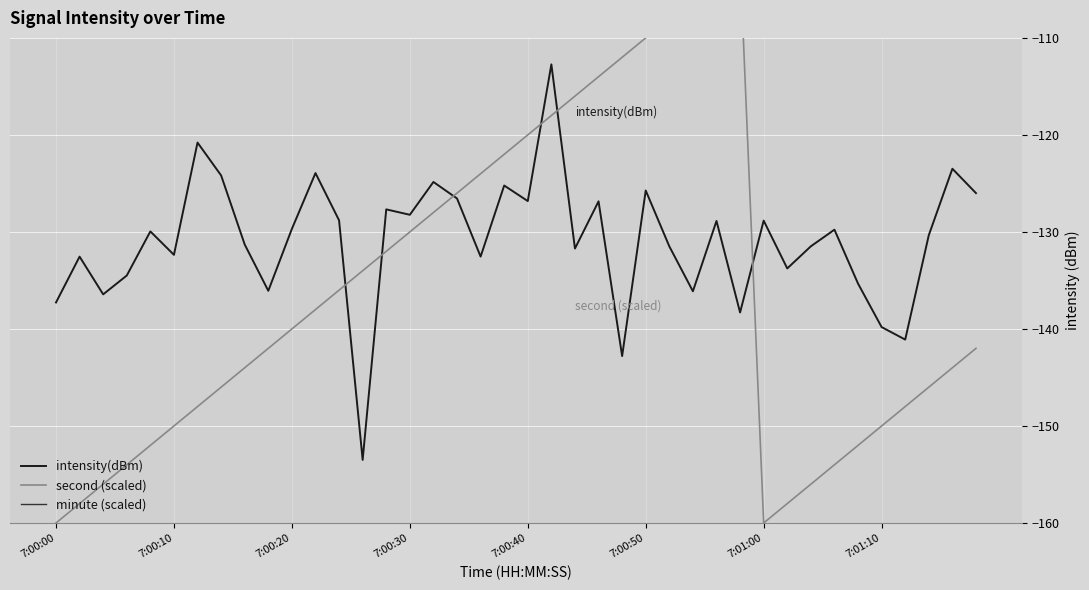

What is the minimum value for intensity(dBm)?

-153.5